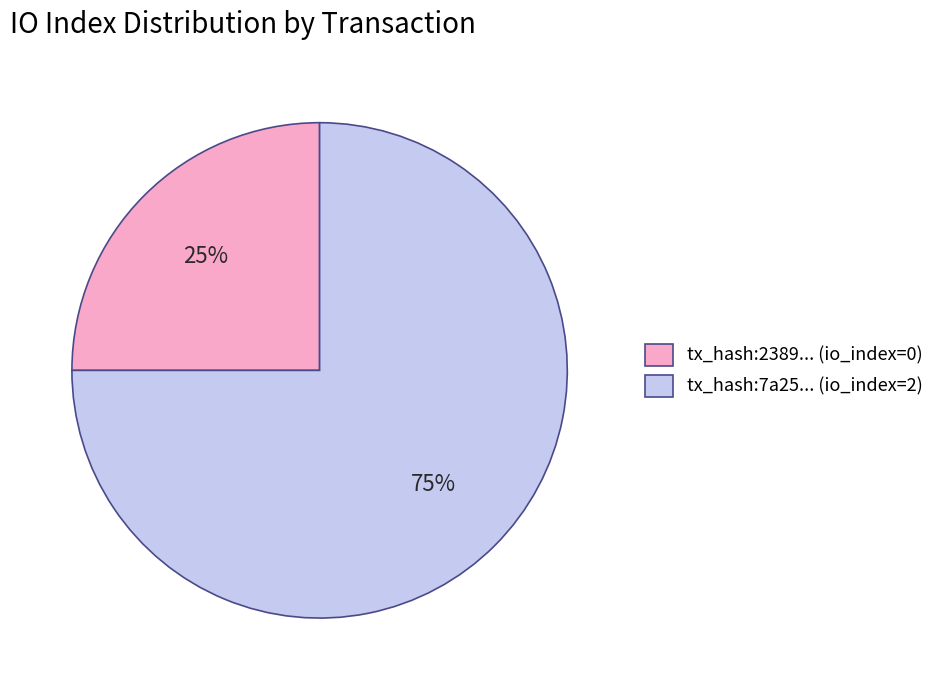

What is the largest slice in the pie chart?

tx_hash:7a25... (io_index=2)